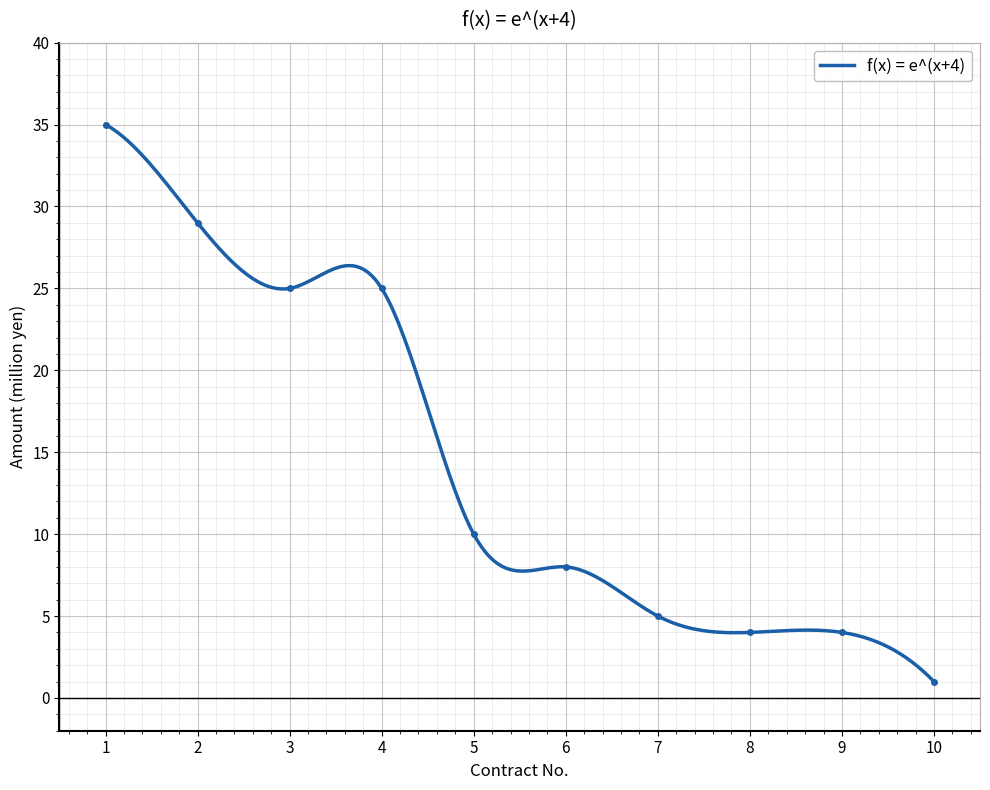

At which category does the chart reach its minimum across all series?

10